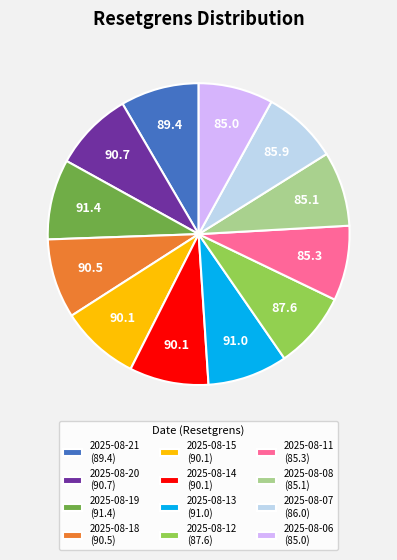

Does any single category account for the majority?

No